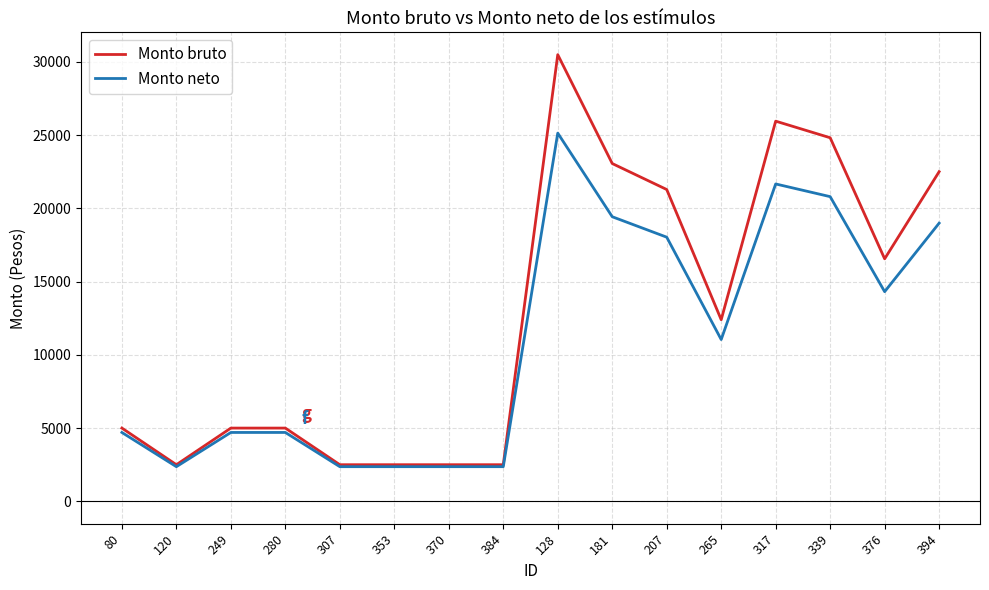

What are all the series names shown in the legend?

Monto bruto, Monto neto